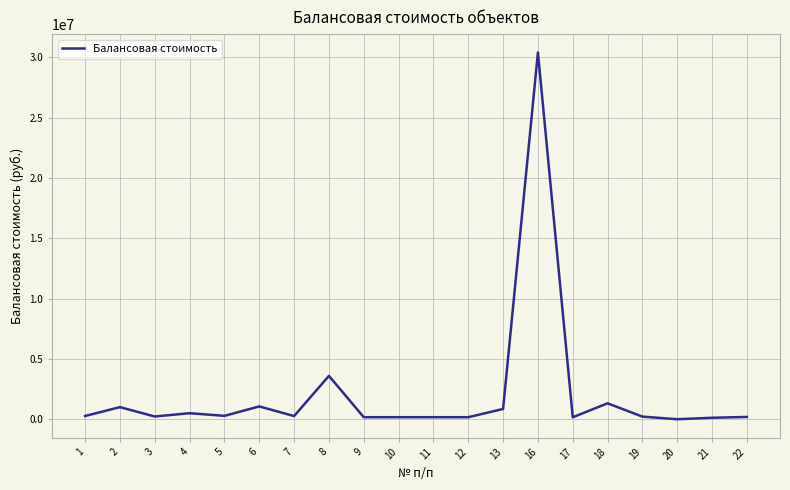

What is the difference between the maximum and minimum values?

30393000.0